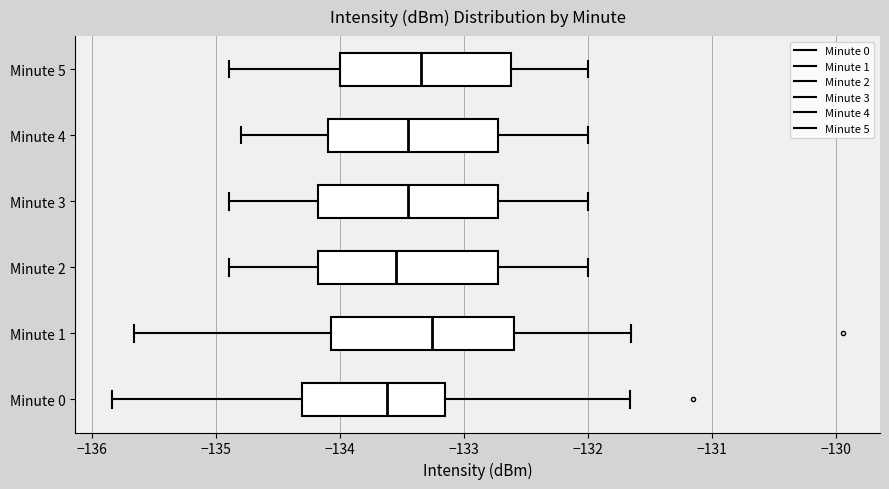

Reading bottom to top, transcribe this box plot: for each box, give where its median line is, the range the box spans, and where its two whiskers end, as read against the x-axis. The values are not printed on the chart, so give them approximately, as read against the axis.

Minute 0: median -133.6, box -134.3 to -133.2, whiskers -135.8 to -131.7
Minute 1: median -133.3, box -134.1 to -132.6, whiskers -135.7 to -131.7
Minute 2: median -133.5, box -134.2 to -132.7, whiskers -134.9 to -132.0
Minute 3: median -133.4, box -134.2 to -132.7, whiskers -134.9 to -132.0
Minute 4: median -133.4, box -134.1 to -132.7, whiskers -134.8 to -132.0
Minute 5: median -133.3, box -134.0 to -132.6, whiskers -134.9 to -132.0